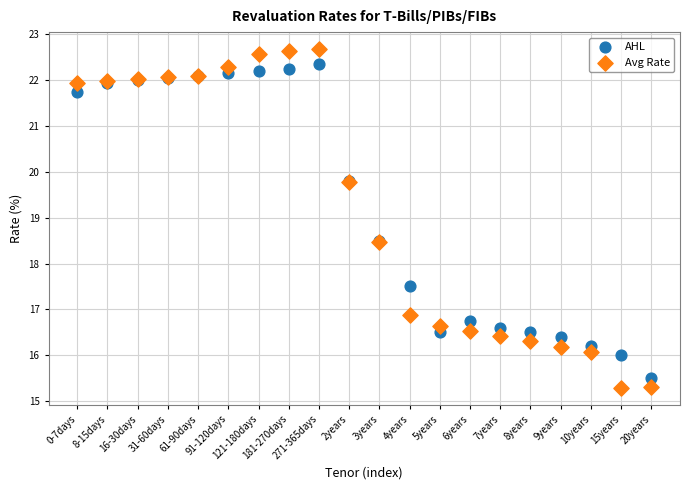

Which series contains the lowest Y value?

Avg Rate